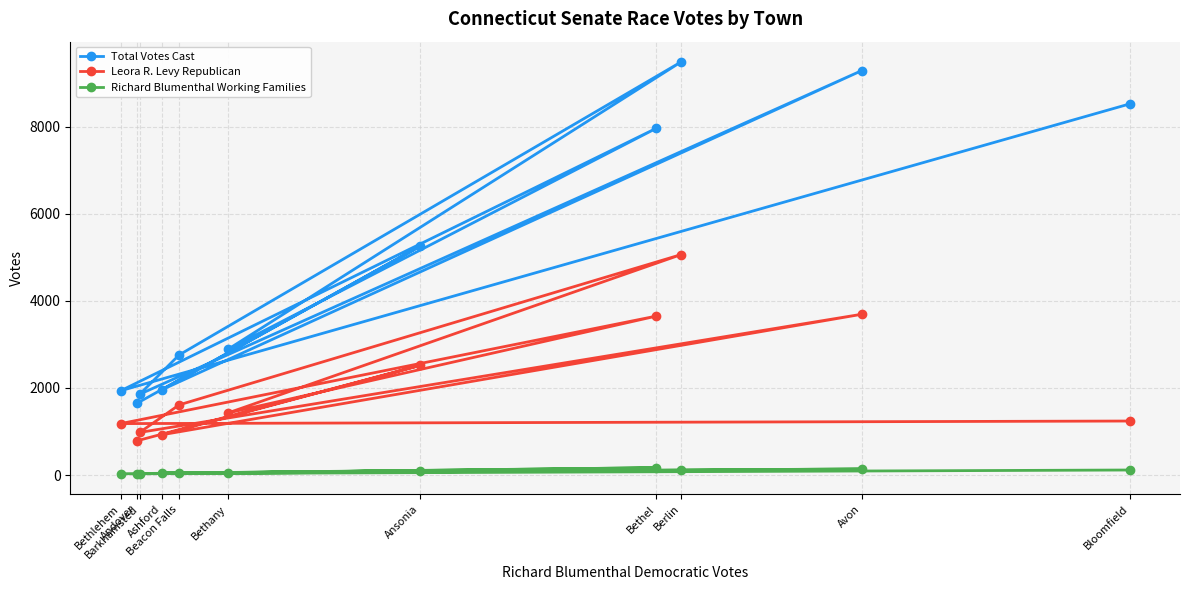

Is the value of Leora R. Levy Republican at Avon greater than the value of Total Votes Cast at Bethany?

Yes